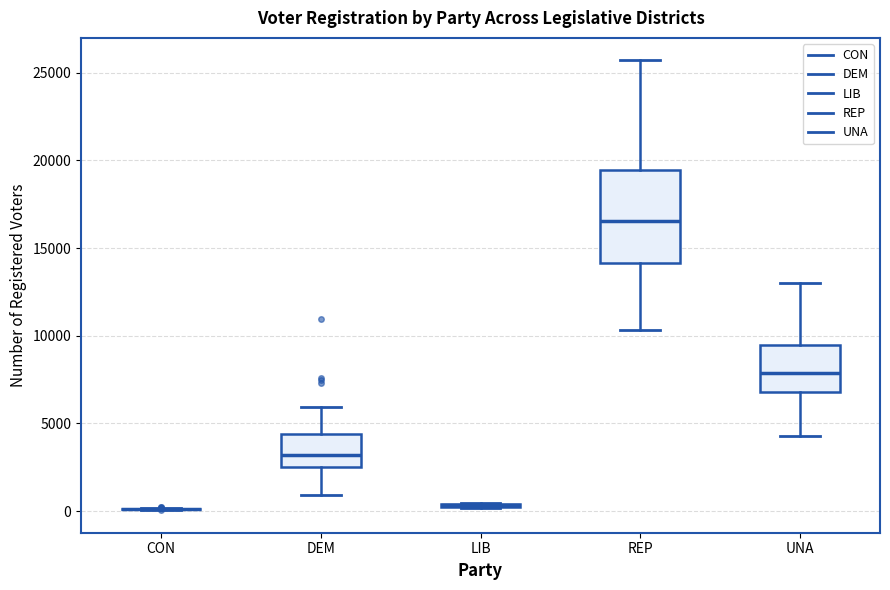

Reading left to right, transcribe this box plot: for each box, give where its median line is, the range the box spans, and where its two whiskers end, as read against the y-axis. The values are not printed on the chart, so give them approximately, as read against the axis.

CON: box collapsed to a line at 0, whiskers 0 to 0
DEM: median 3000, box 2500 to 4500, whiskers 1000 to 6000
LIB: box collapsed to a line at 500, whiskers 0 to 500
REP: median 16500, box 14000 to 19500, whiskers 10500 to 25500
UNA: median 8000, box 7000 to 9500, whiskers 4500 to 13000